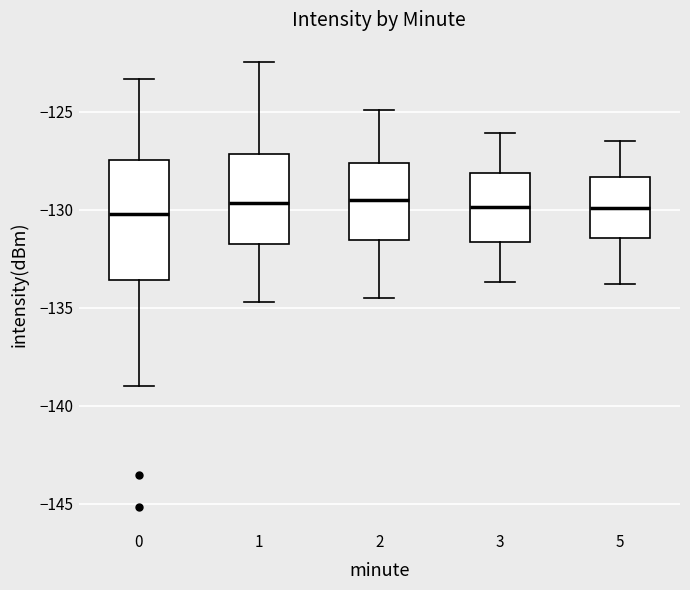

Where does the upper whisker of the box at x = 5 end on the y-axis? The values are not printed on the chart, so give them approximately, as read against the axis.

-126.5